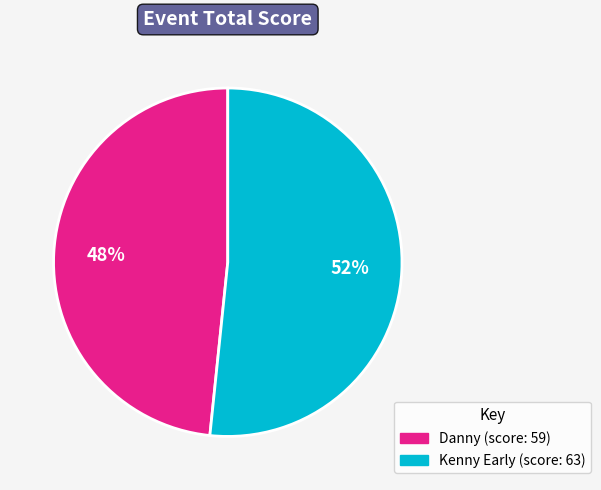

Between Danny and Kenny Early, which is larger?

Kenny Early